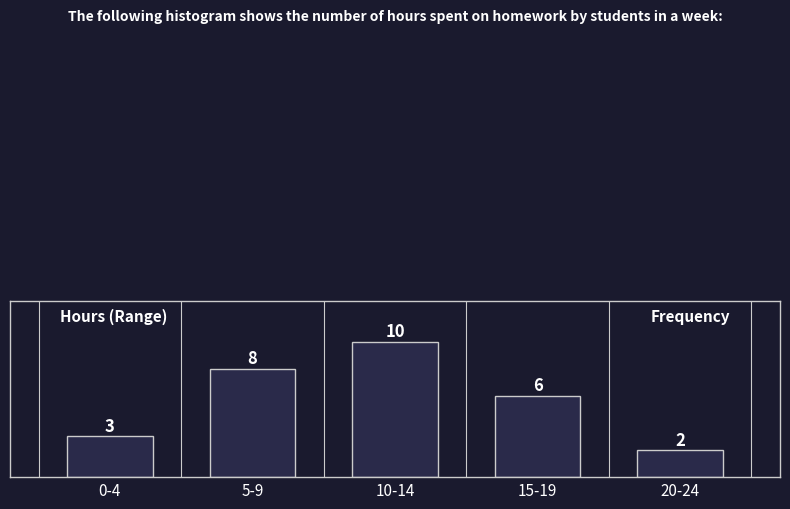

Reading right to left, extract all data points from this chart.

2	6	10	8	3